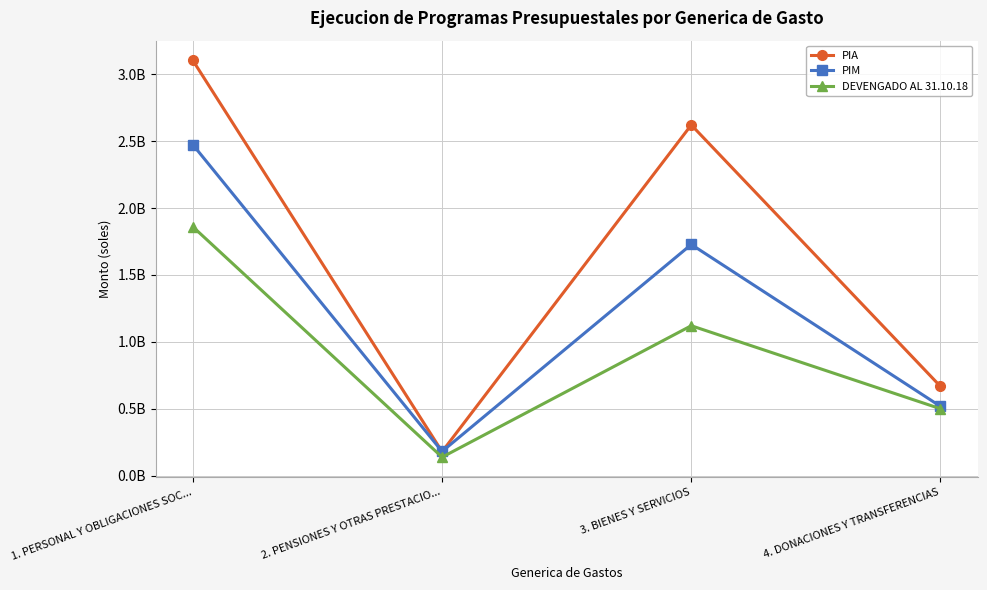

Is this an area chart (filled region under the line)?

No